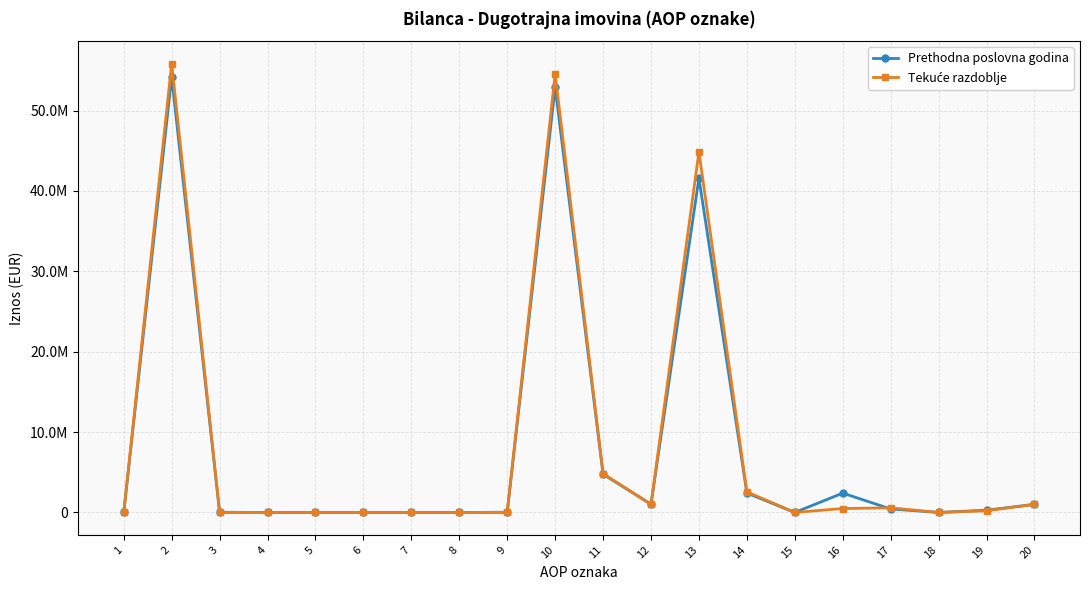

Is this an area chart (filled region under the line)?

No